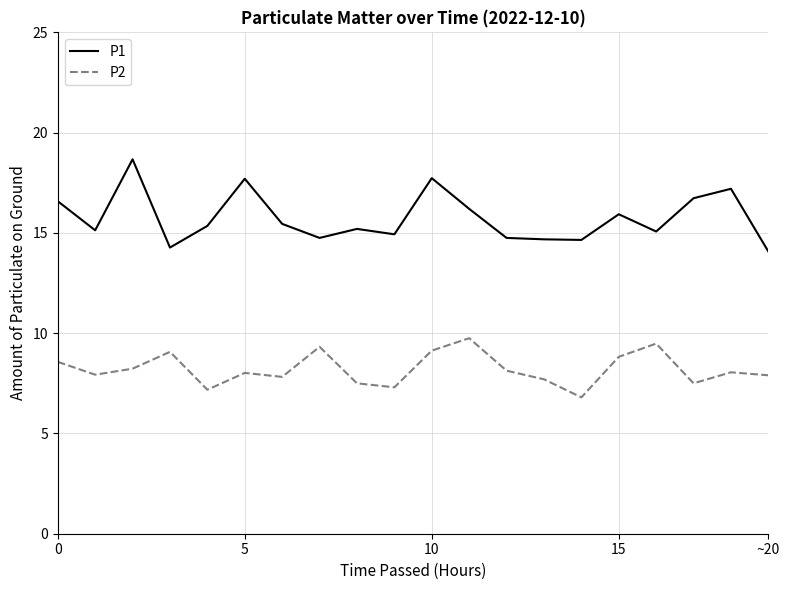

What is the maximum value for P1?

18.7